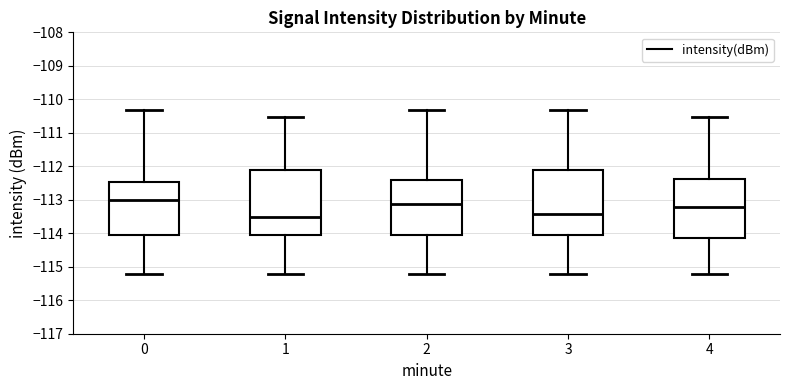

Reading left to right, read every box against the y-axis: the position of its median line, the range the box covers, and the ends of its whiskers. The values are not printed on the chart, so give them approximately, as read against the axis.

0: median -113.0, box -114.1 to -112.5, whiskers -115.2 to -110.3
1: median -113.5, box -114.1 to -112.1, whiskers -115.2 to -110.5
2: median -113.1, box -114.1 to -112.4, whiskers -115.2 to -110.3
3: median -113.4, box -114.1 to -112.1, whiskers -115.2 to -110.3
4: median -113.2, box -114.1 to -112.4, whiskers -115.2 to -110.5